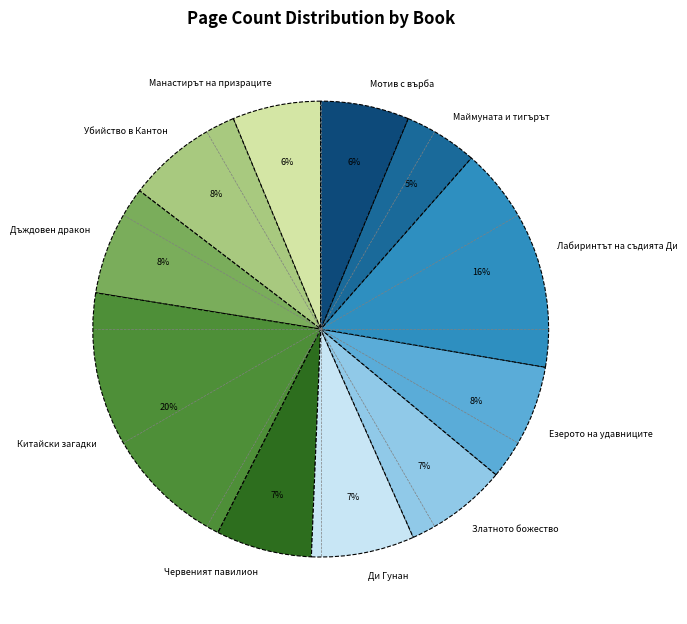

Which slice is the largest?

Китайски загадки